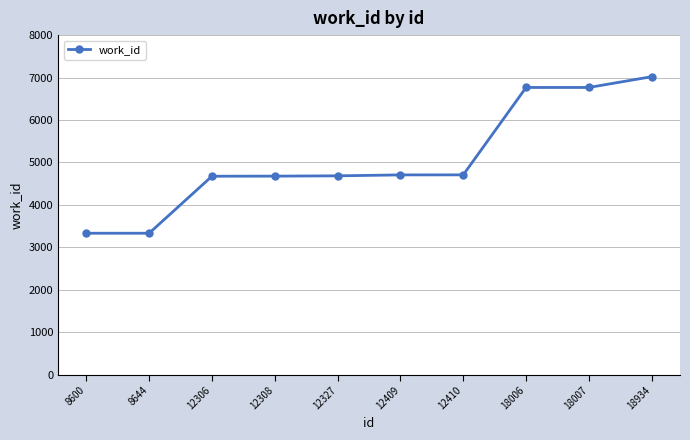

What is the ratio of the value at 12327 to the value at 18007?

0.7